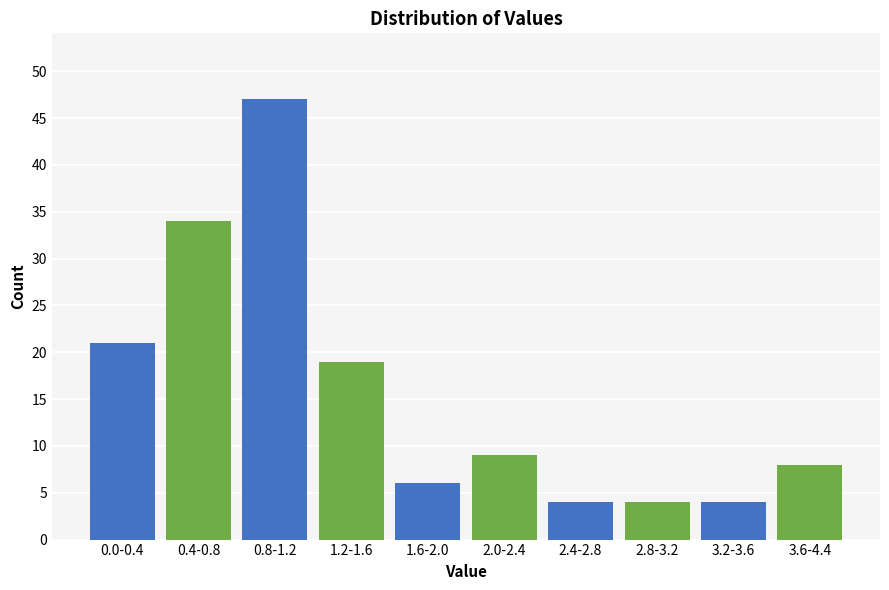

Reading right to left, transcribe all the data shown in this chart.

8	4	4	4	9	6	19	47	34	21